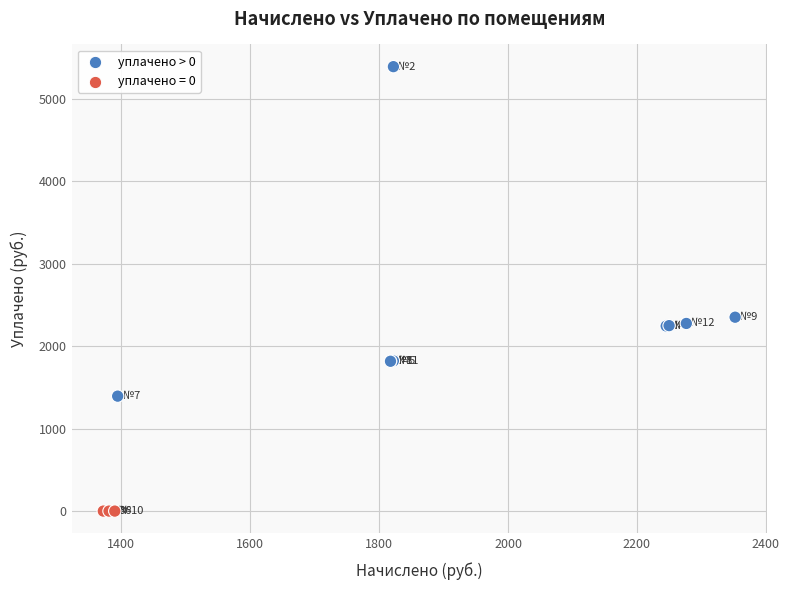

What Y value in the scatter plot is closest to 2695?

2352.2